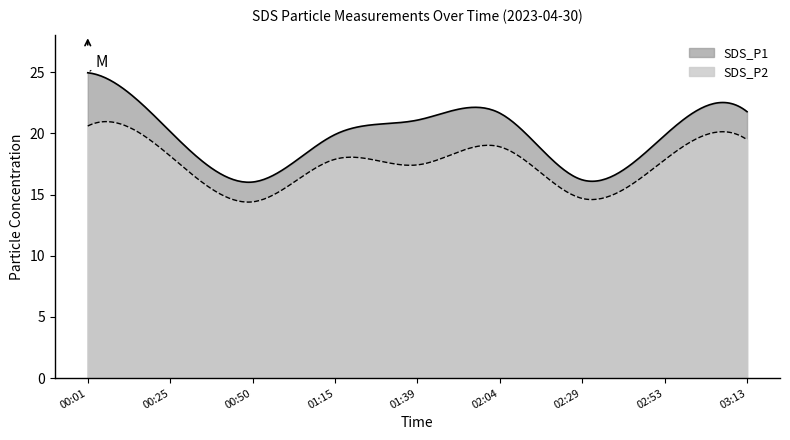

What is the label of the 9th point from the right?

00:01